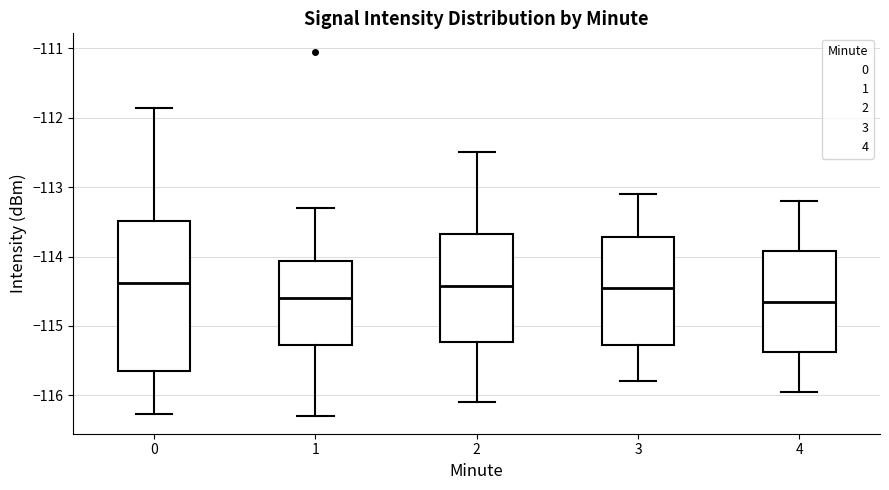

Reading left to right, transcribe this box plot: for each box, give where its median line is, the range the box spans, and where its two whiskers end, as read against the y-axis. The values are not printed on the chart, so give them approximately, as read against the axis.

0: median -114.4, box -115.7 to -113.5, whiskers -116.3 to -111.9
1: median -114.6, box -115.3 to -114.1, whiskers -116.3 to -113.3
2: median -114.4, box -115.2 to -113.7, whiskers -116.1 to -112.5
3: median -114.4, box -115.3 to -113.7, whiskers -115.8 to -113.1
4: median -114.6, box -115.4 to -113.9, whiskers -115.9 to -113.2